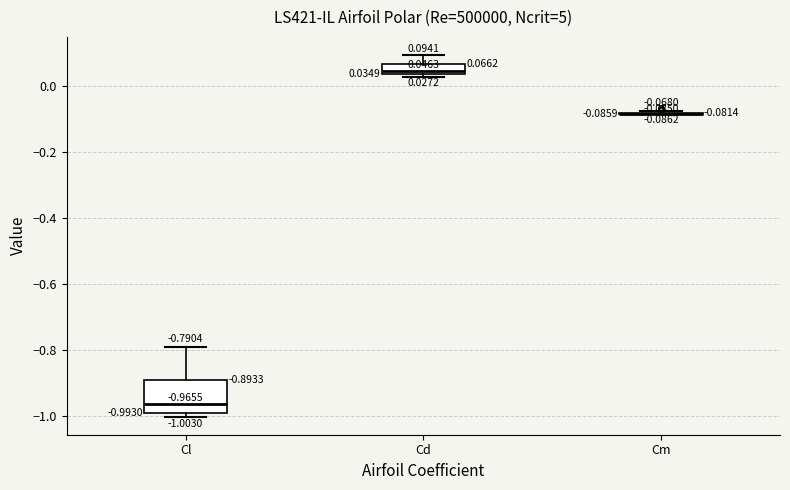

Which box is the tallest, from its lower edge to its upper edge?

Cl